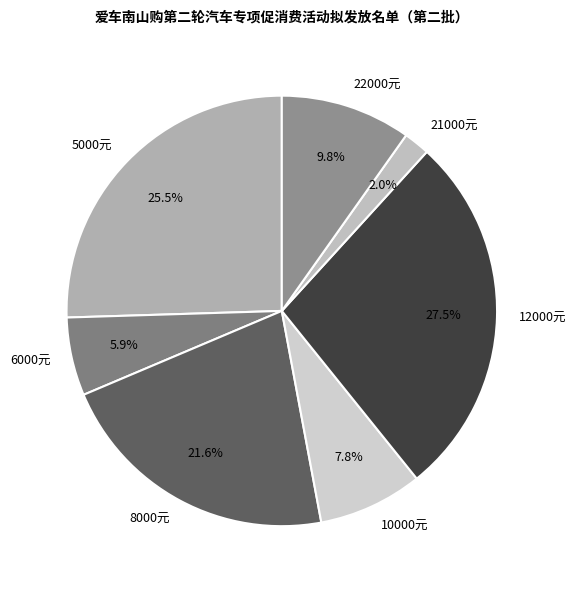

Is there a majority slice in this chart?

No